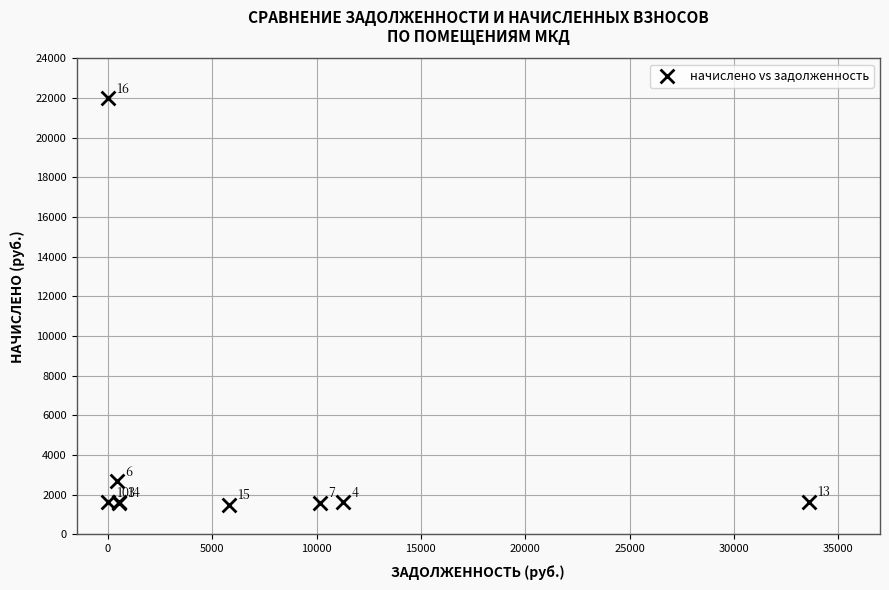

What Y value in the scatter plot is closest to 11734?

2676.2